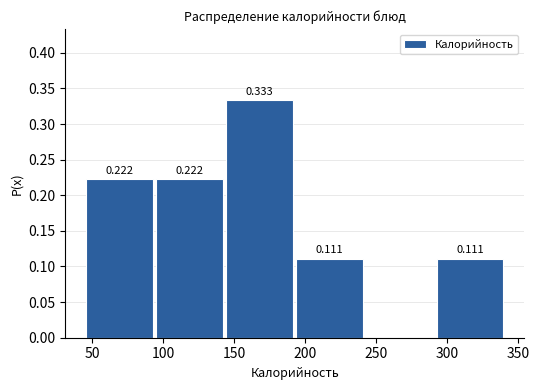

Which range on the x-axis has the tallest bar?

145 to 195